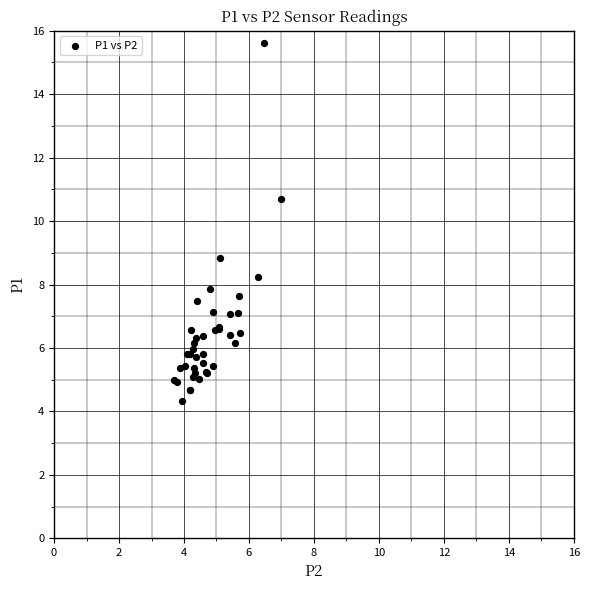

What Y value in the scatter plot is closest to 9?

8.8